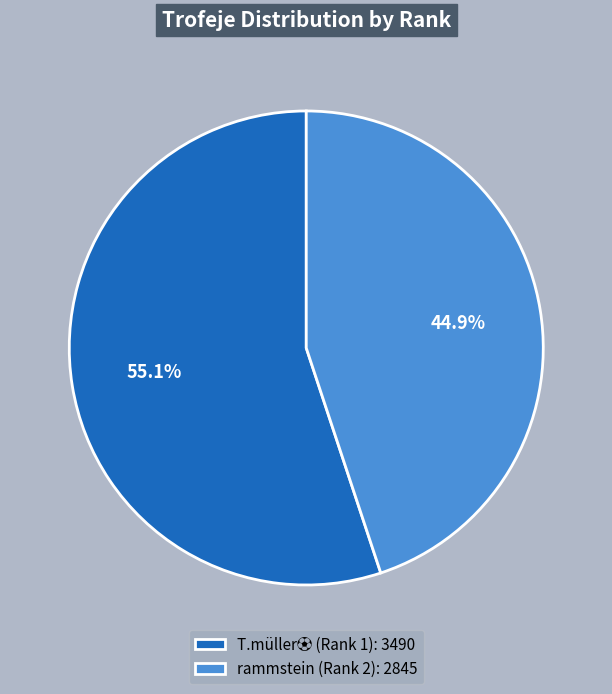

Which slice is the largest?

T.müller⚽ (Rank 1)